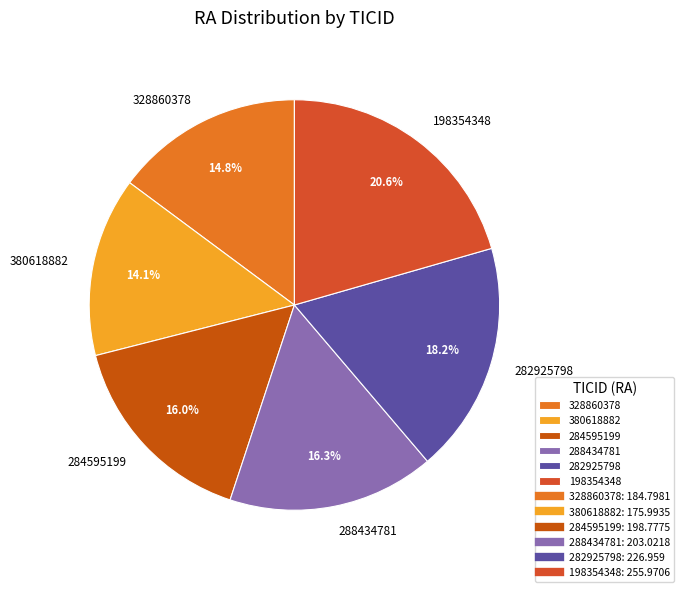

Does 284595199 represent more than half of the total?

No